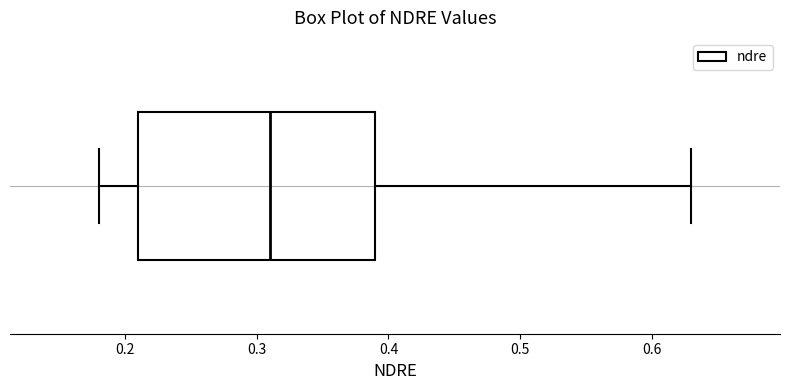

Where is the right edge of the box on the x-axis? The values are not printed on the chart, so give them approximately, as read against the axis.

0.39